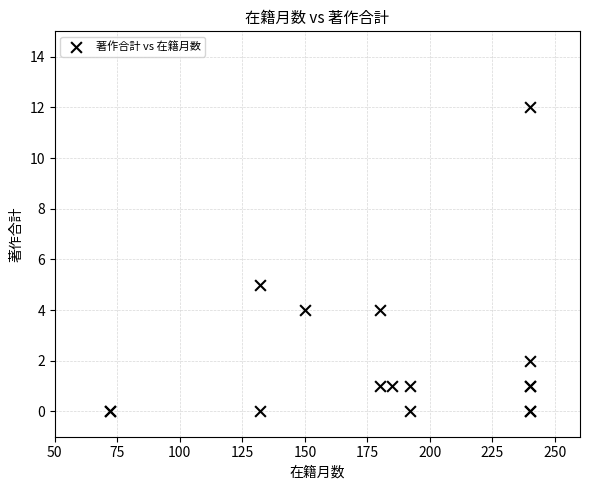

What Y value in the scatter plot is closest to 6?

5